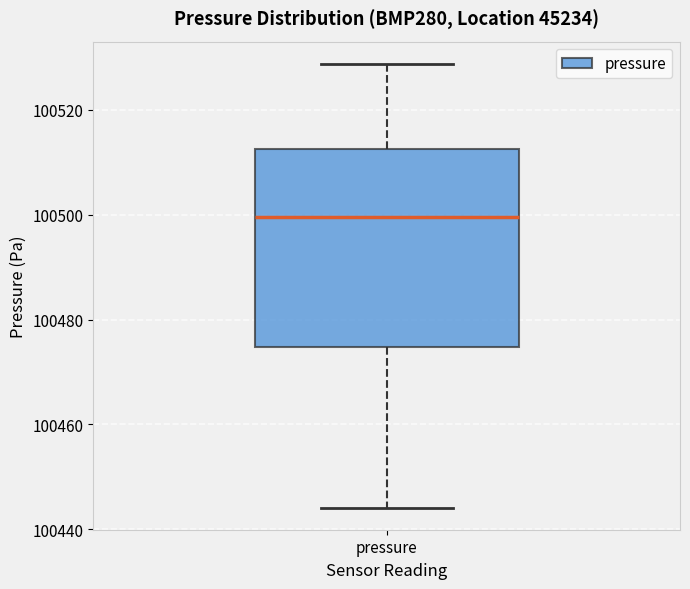

Read this box plot against the y-axis: the position of the median line, the range covered by the box, and the ends of both whiskers. The values are not printed on the chart, so give them approximately, as read against the axis.

median 100500, box 100474 to 100512, whiskers 100444 to 100528